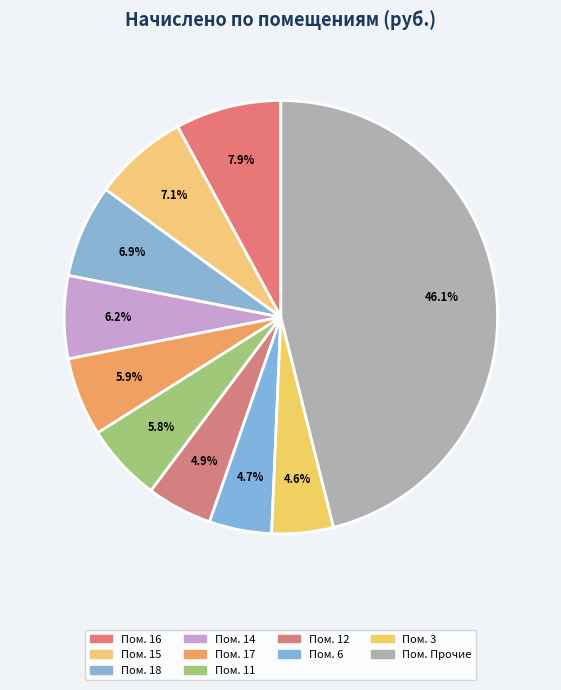

Does any single category account for the majority?

No